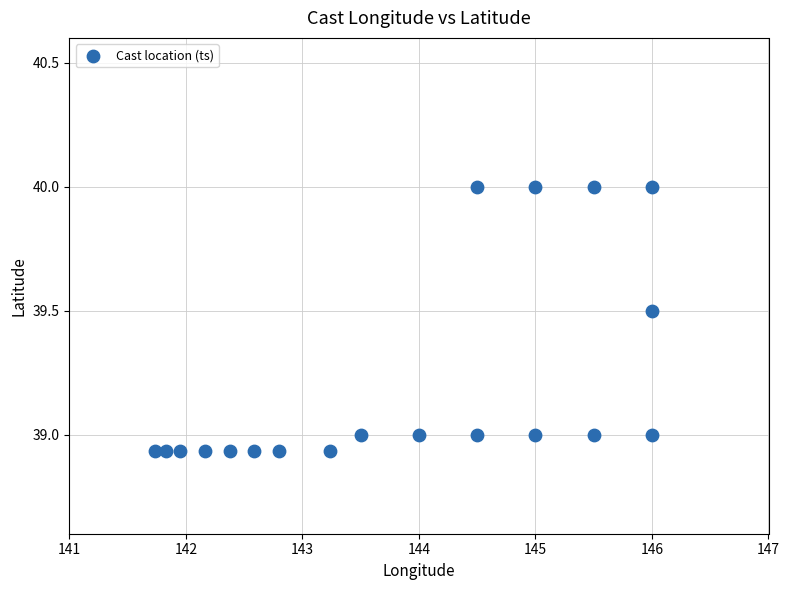

What is the range of X values (max minus min)?

4.3